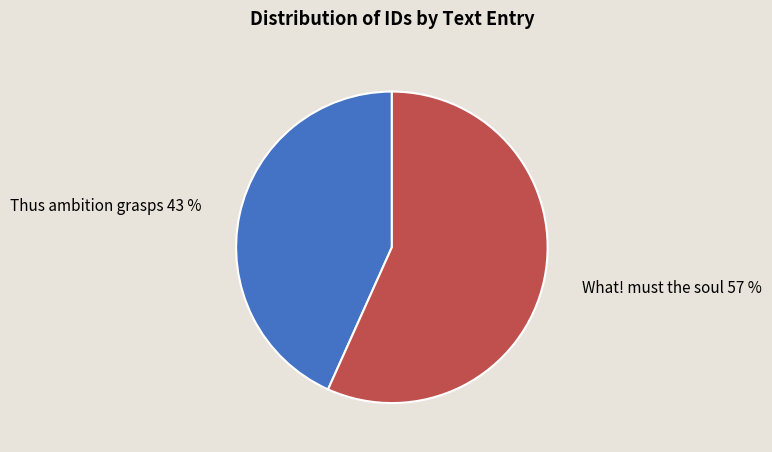

Approximately how many times larger is the value at What! must the soul compared to Thus ambition grasps?

1.3